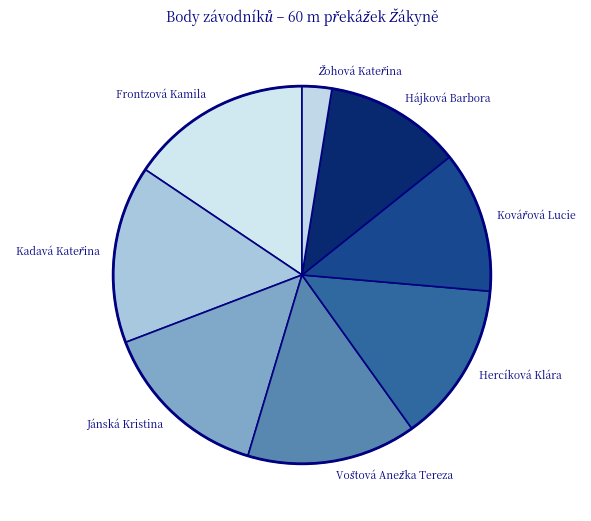

Does any single category account for the majority?

No